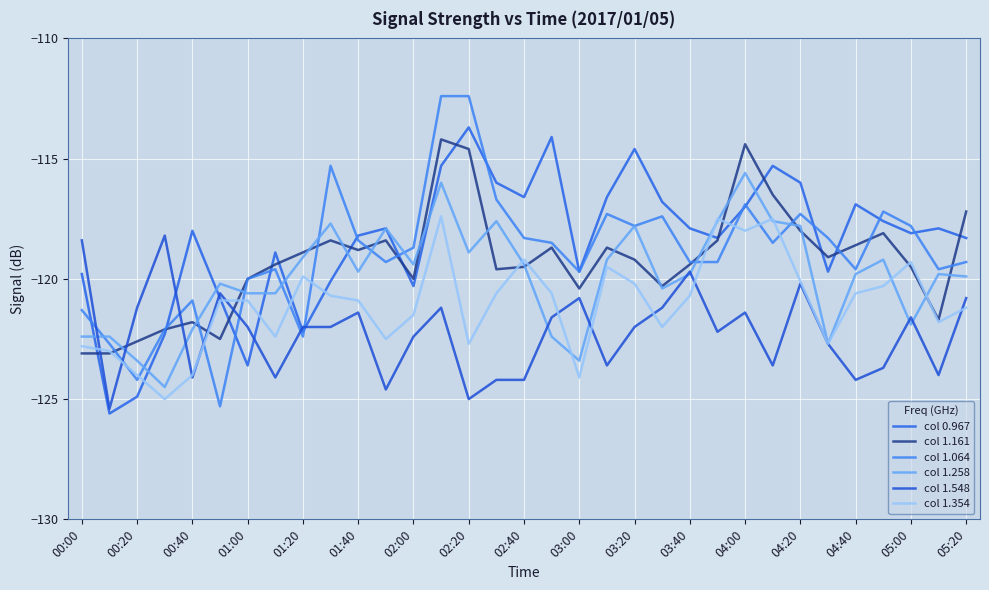

Which series has the largest range (max minus min)?

col 1.064